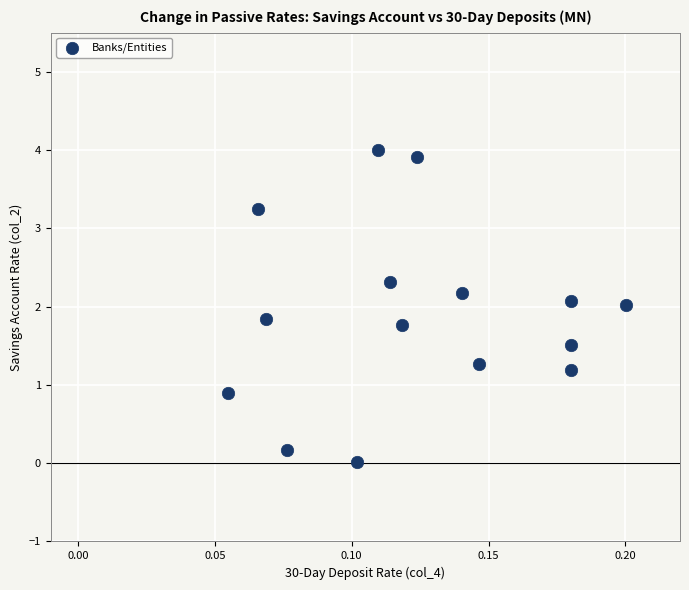

What is the range of Y values (max minus min)?

4.0